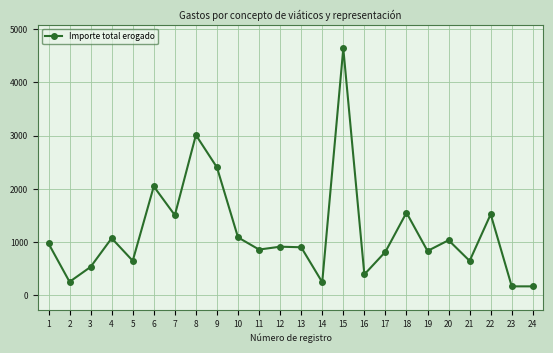

How many values exceed 914?

12